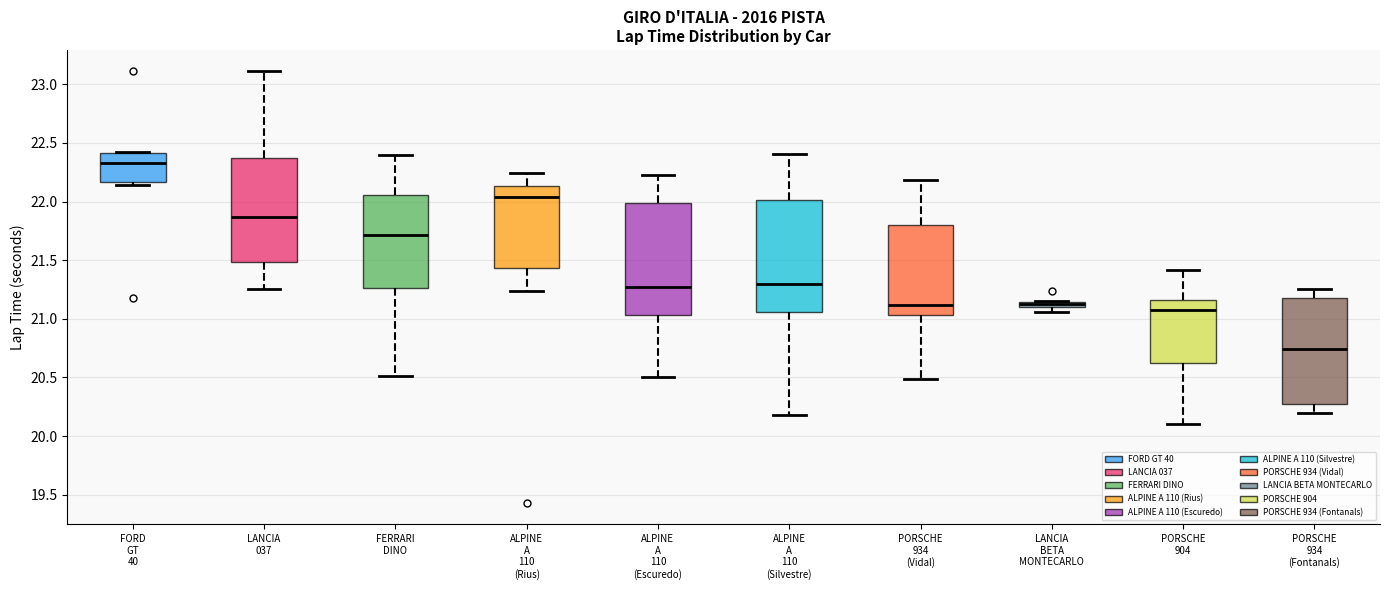

Which box has the highest median line?

FORD GT 40